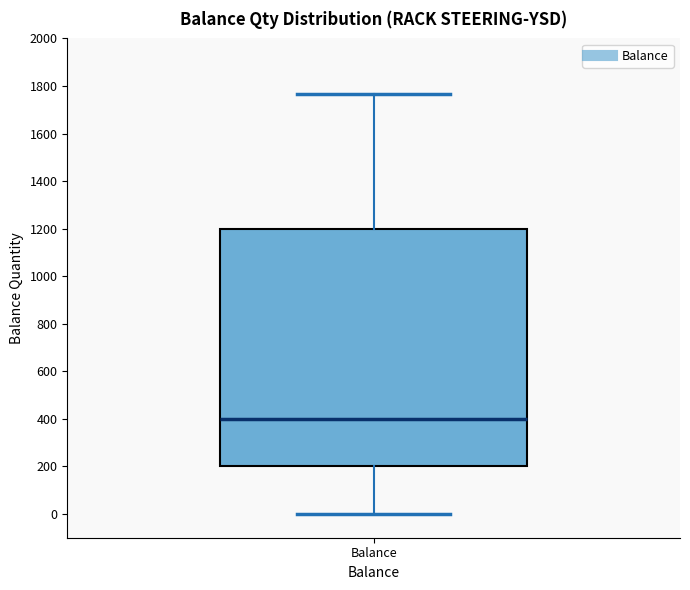

Where is the lower edge of the box for Balance on the y-axis? The values are not printed on the chart, so give them approximately, as read against the axis.

200